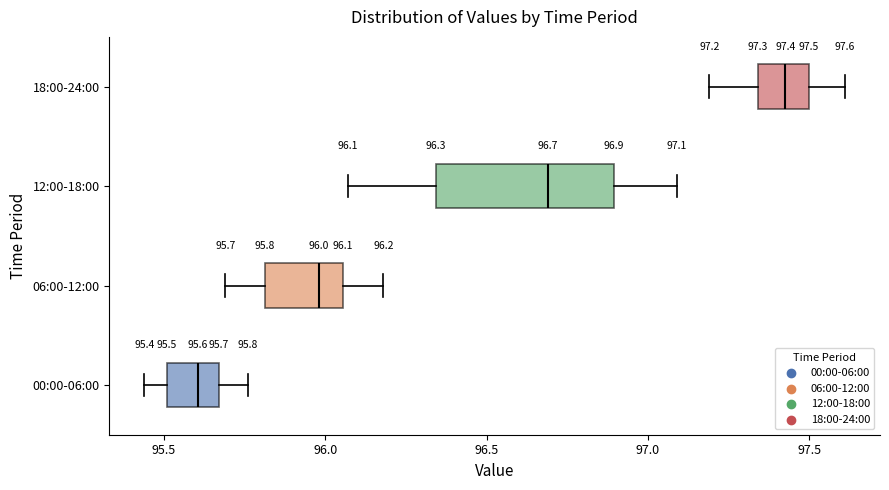

Comparing the boxes themselves (not the whiskers), which one is the widest?

12:00-18:00